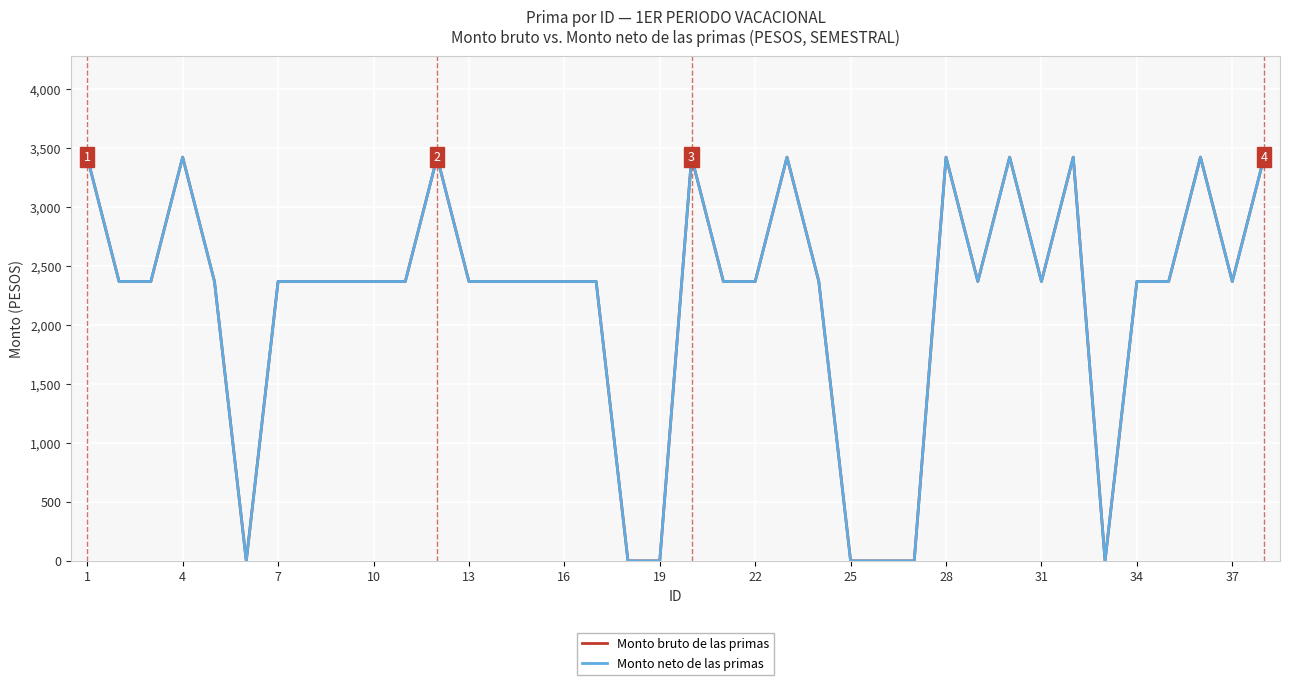

True or false: Monto neto de las primas and Monto bruto de las primas intersect in this chart.

False